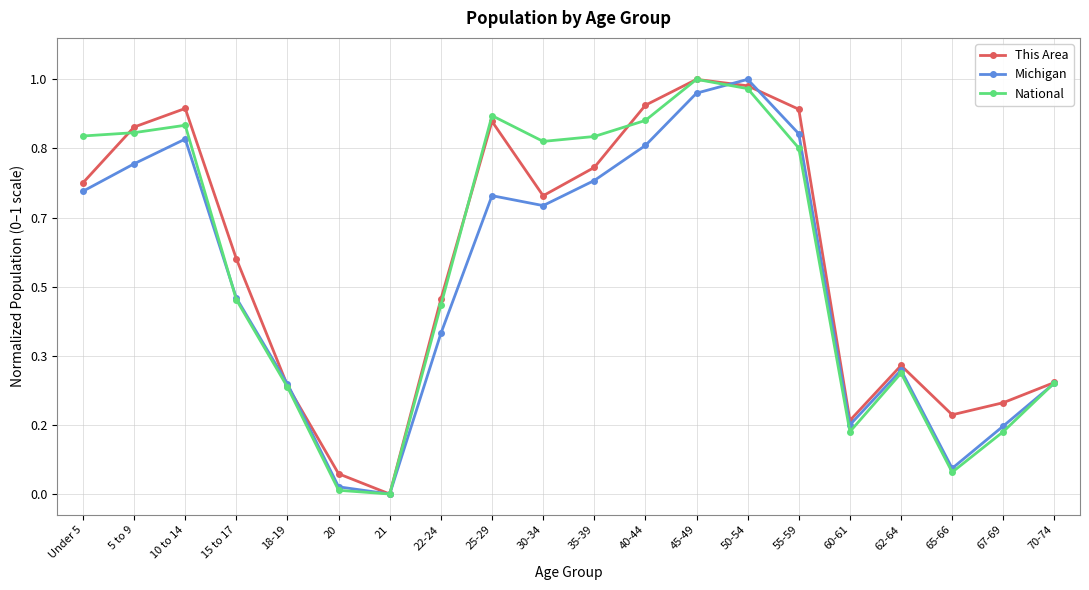

Reading left to right, what are all the values shown in this chart?

This Area: 0.8	0.9	0.9	0.6	0.3	0.0	0.0	0.5	0.9	0.7	0.8	0.9	1.0	1.0	0.9	0.2	0.3	0.2	0.2	0.3
Michigan: 0.7	0.8	0.9	0.5	0.3	0.0	0.0	0.4	0.7	0.7	0.8	0.8	1.0	1.0	0.9	0.2	0.3	0.1	0.2	0.3
National: 0.9	0.9	0.9	0.5	0.3	0.0	0.0	0.5	0.9	0.9	0.9	0.9	1.0	1.0	0.8	0.2	0.3	0.1	0.2	0.3